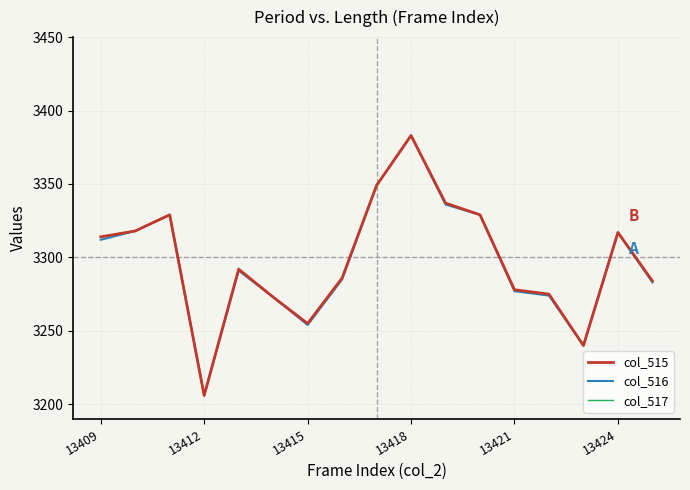

List the series in order of their peak value, lowest first.

col_517, col_515, col_516